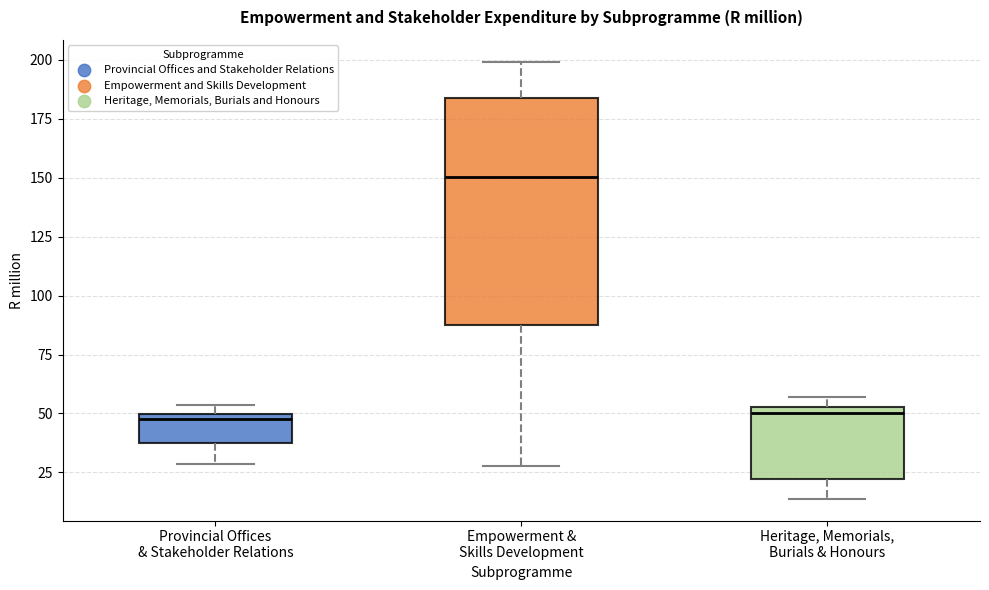

Reading left to right, read every box against the y-axis: the position of its median line, the range the box covers, and the ends of its whiskers. The values are not printed on the chart, so give them approximately, as read against the axis.

Provincial Offices & Stakeholder Relations: median 50 (just below the box's upper edge), box 35 to 50, whiskers 30 to 55
Empowerment & Skills Development: median 150, box 90 to 185, whiskers 25 to 200
Heritage, Memorials, Burials & Honours: median 50, box 20 to 55, whiskers 15 to 55 (just above the box's upper edge)